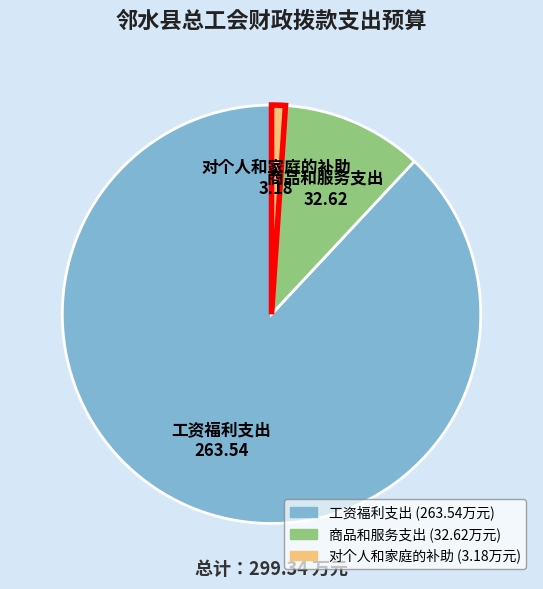

What is the majority slice?

工资福利支出